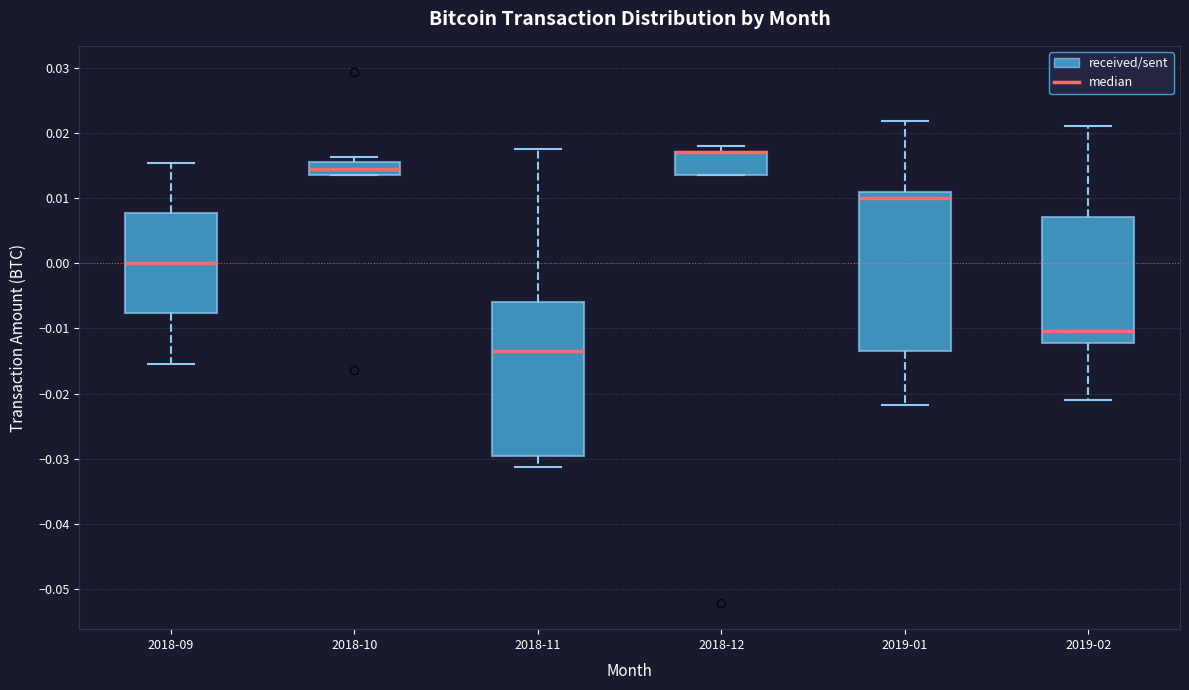

Where is the upper edge of the box for 2018-10 on the y-axis? The values are not printed on the chart, so give them approximately, as read against the axis.

0.015